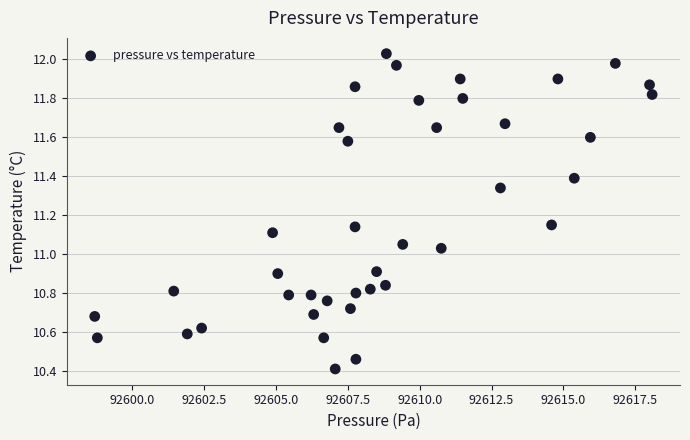

What is the range of Y values (max minus min)?

1.6